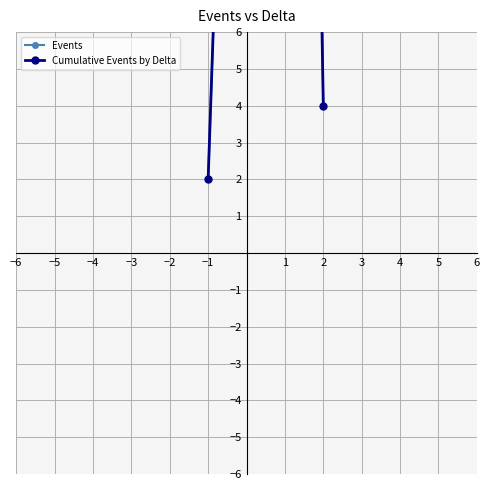

Which series has the largest total across all categories?

Events